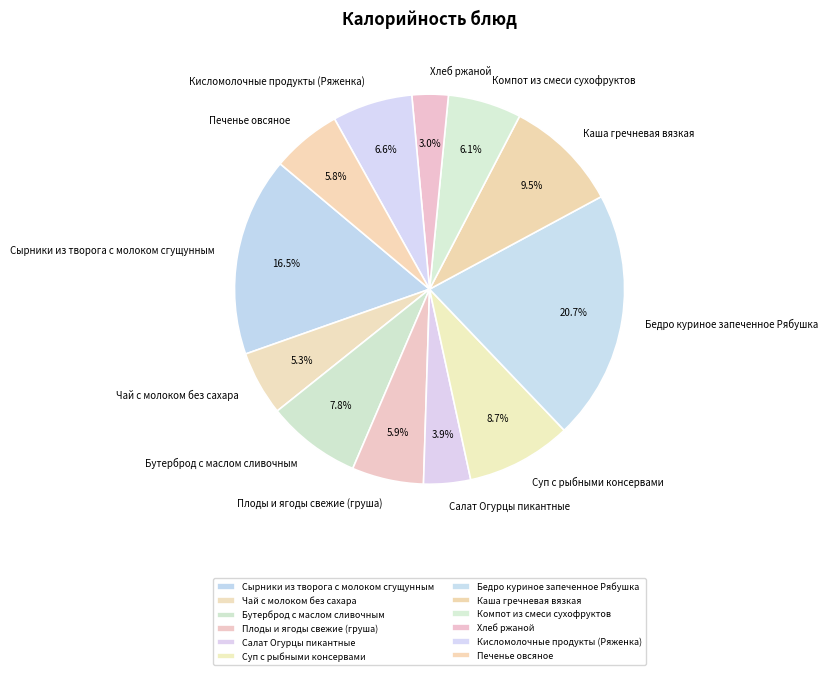

Which slice is the smallest?

Хлеб ржаной